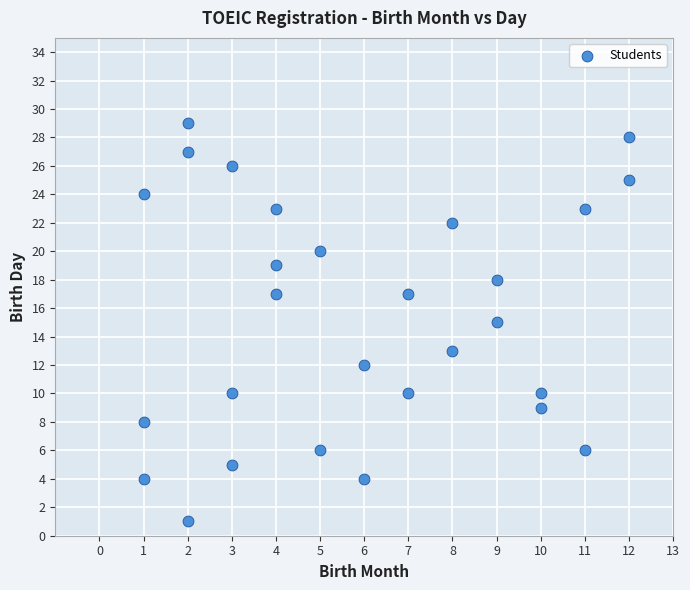

What is the range of Y values (max minus min)?

28